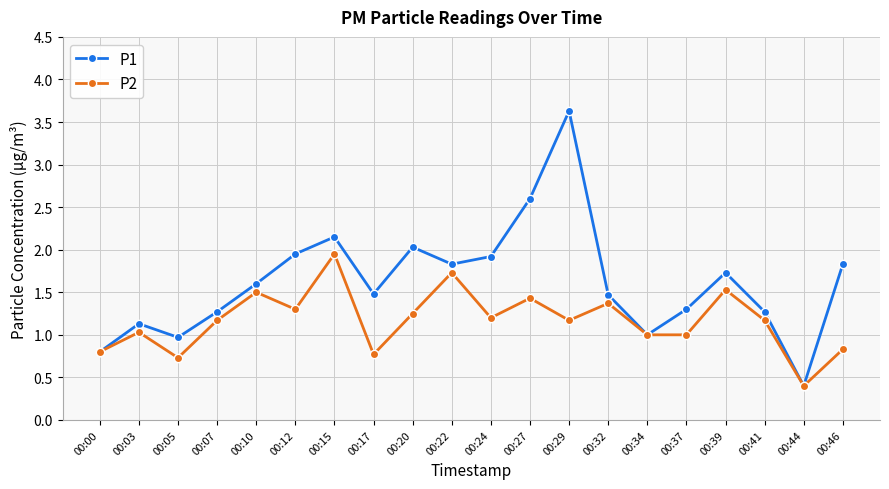

Which series has the largest range (max minus min)?

P1